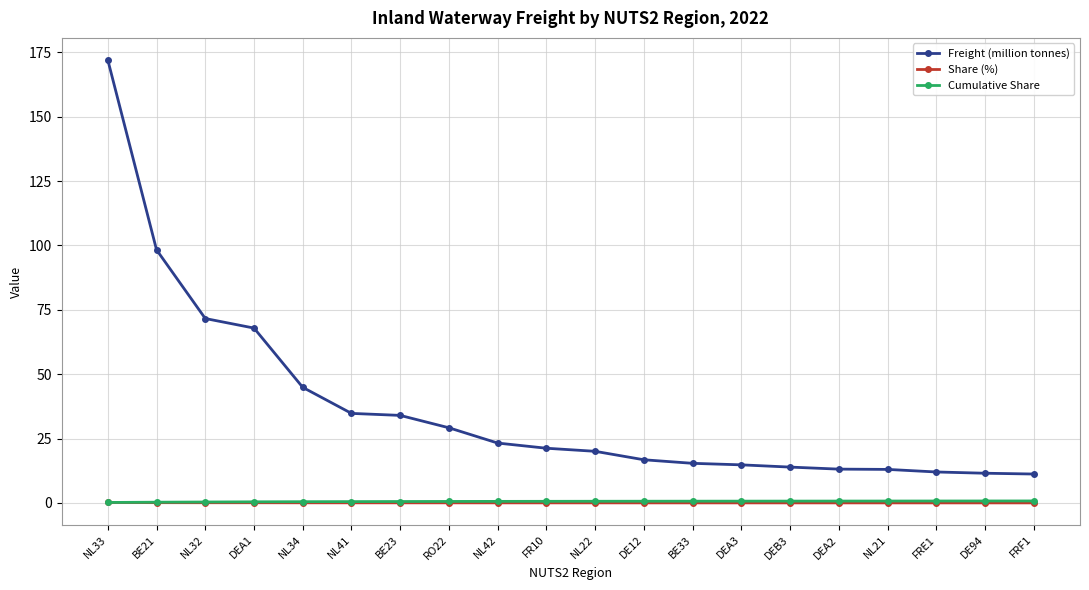

The value of Freight (million tonnes) at DE94 is 11.5. True or false?

True